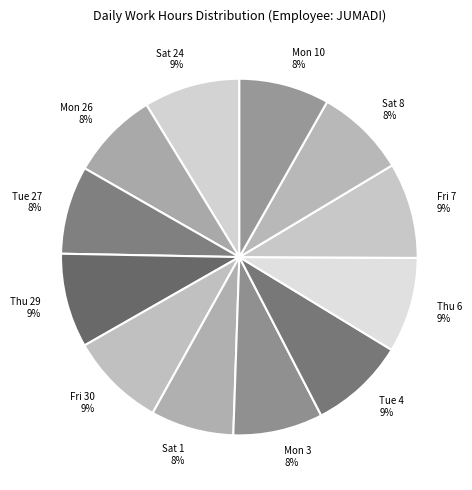

Approximately how many times larger is the value at Mon 26 compared to Mon 10?

1.0